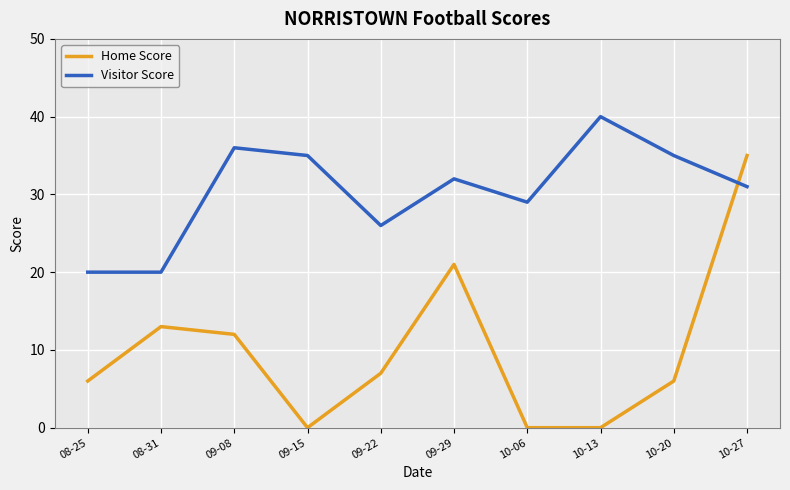

Rank the series by their maximum value, from highest to lowest.

Visitor Score, Home Score